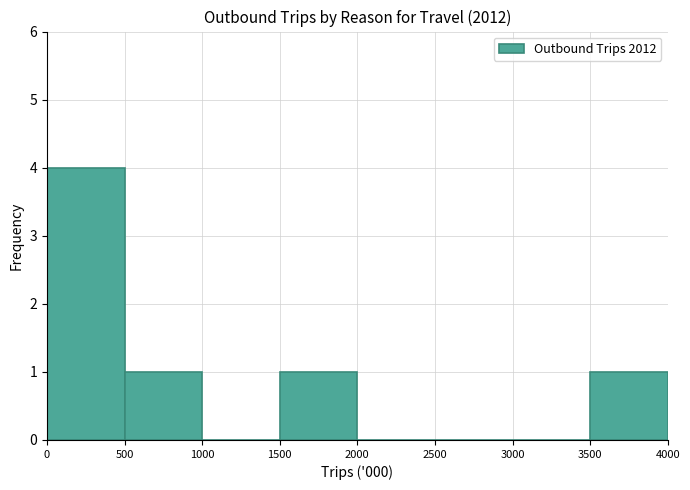

Which range on the x-axis has the tallest bar?

0 to 500